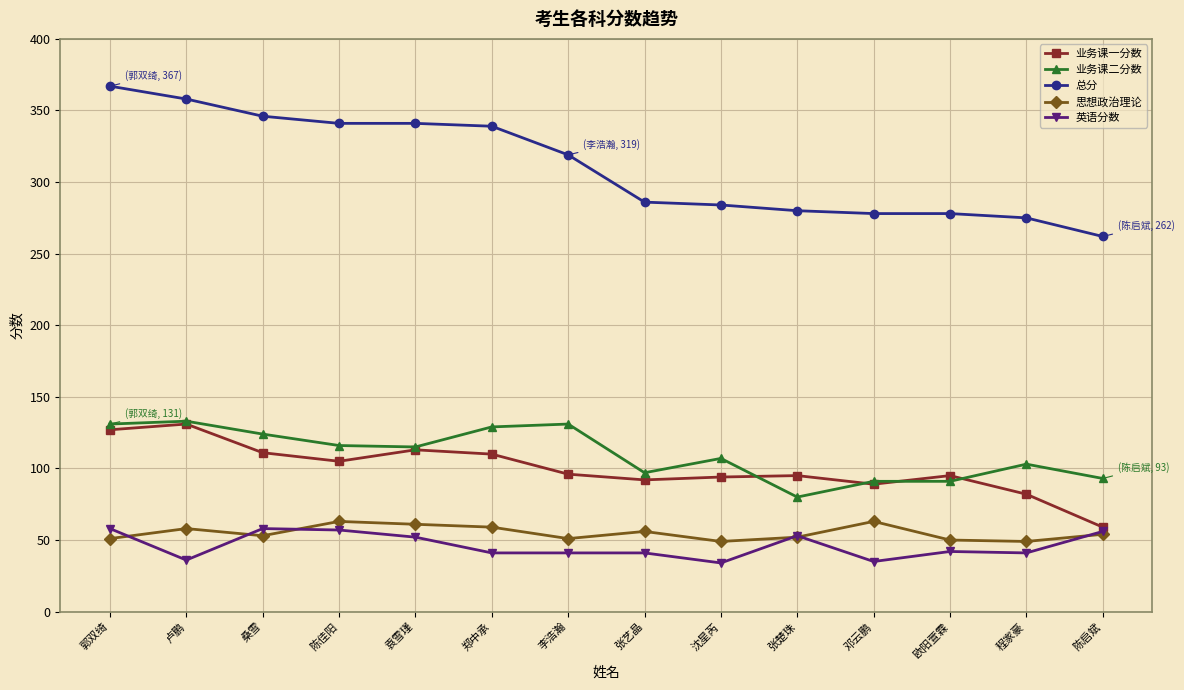

Does the chart display data point markers on the line(s)?

Yes